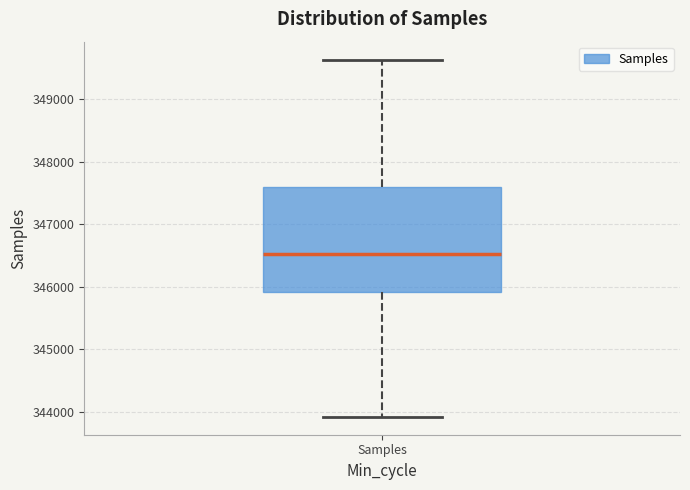

Read this box plot against the y-axis: the position of the median line, the range covered by the box, and the ends of both whiskers. The values are not printed on the chart, so give them approximately, as read against the axis.

median 346500, box 345900 to 347600, whiskers 343900 to 349600